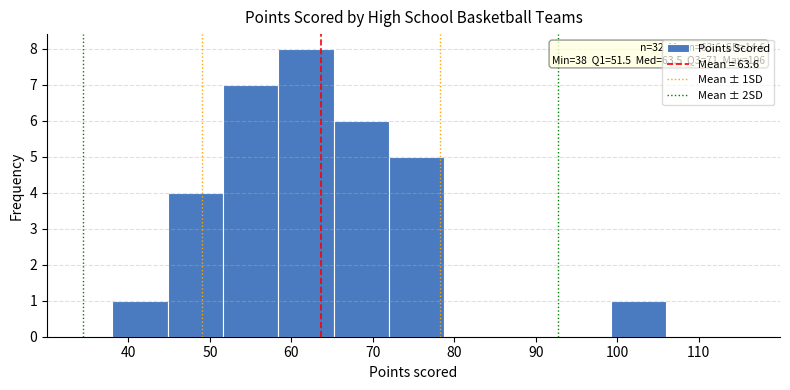

Which range on the x-axis has the tallest bar?

58.4 to 65.2